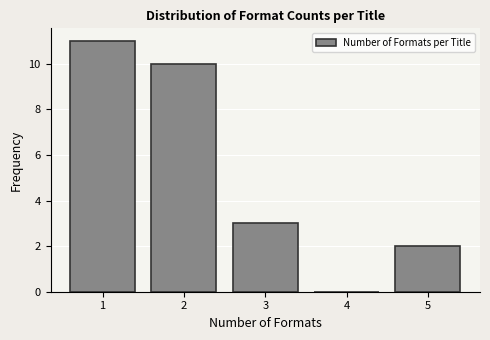

Reading right to left, what are all the values shown in this chart?

5=2	4=0	3=3	2=10	1=11